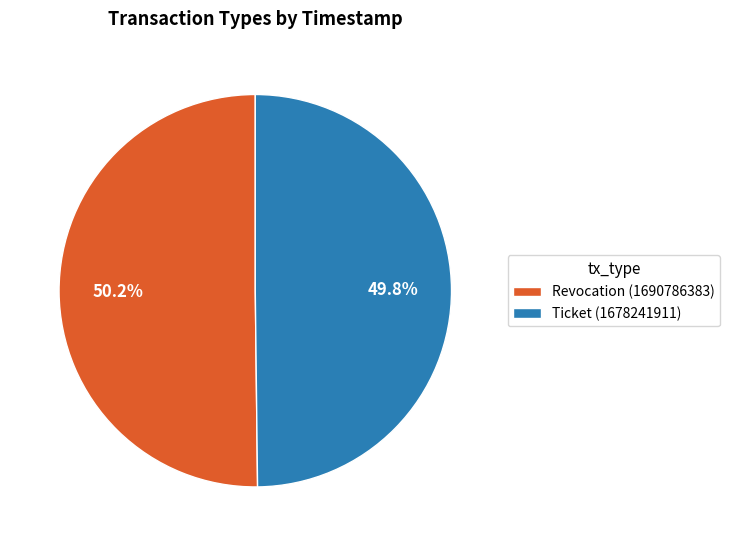

Is there any slice that represents more than half of the pie?

Yes